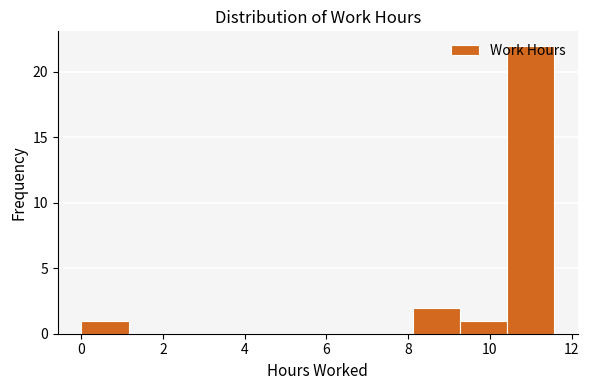

Reading left to right, transcribe this chart: for each bar, give the range it covers on the x-axis and its height. Neither the bar edges nor the heights are printed on the chart, so give them approximately, as read against the axes.

0.0 to 1.2: 1
1.2 to 2.4: 0
2.4 to 3.4: 0
3.4 to 4.6: 0
4.6 to 5.8: 0
5.8 to 7.0: 0
7.0 to 8.2: 0
8.2 to 9.2: 2
9.2 to 10.4: 1
10.4 to 11.6: 22